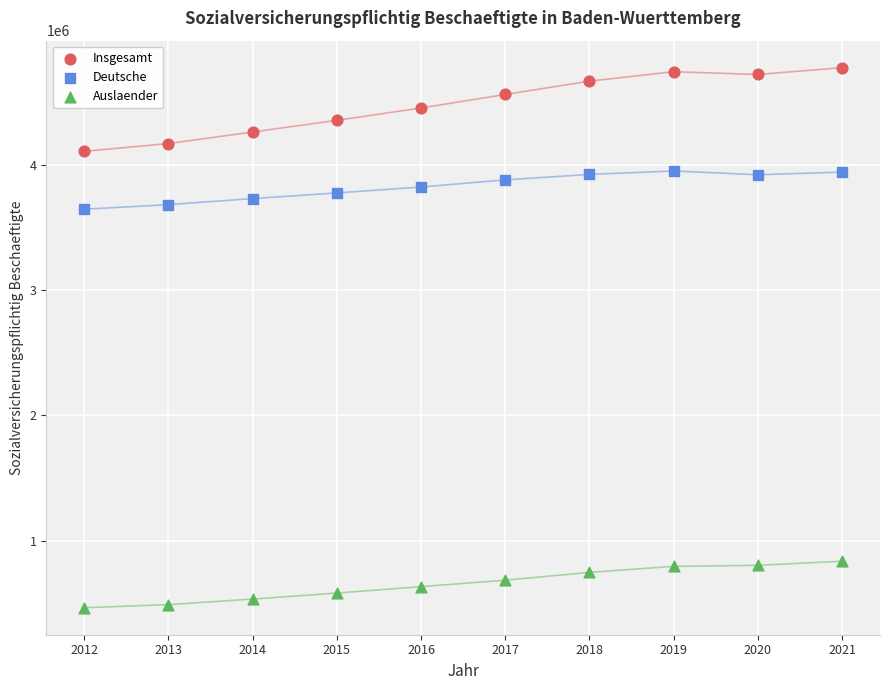

Which series contains the lowest Y value?

Auslaender